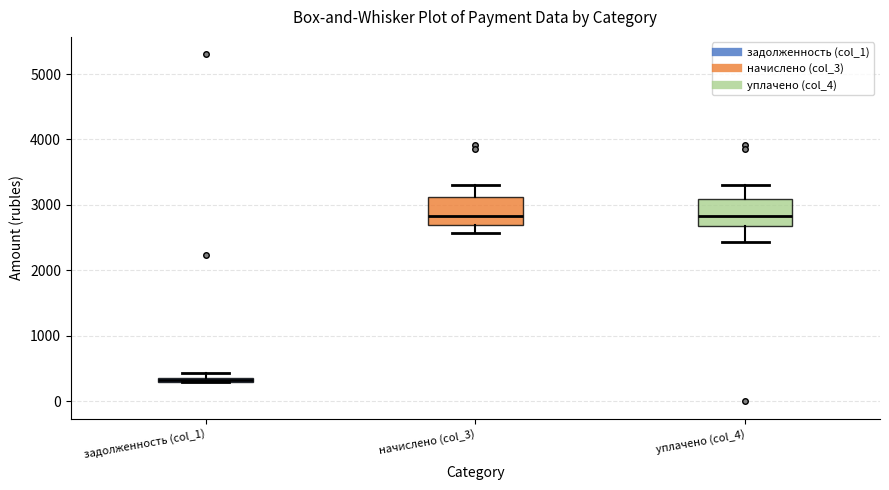

Where is the lower edge of the box for начислено (col_3) on the y-axis? The values are not printed on the chart, so give them approximately, as read against the axis.

2700